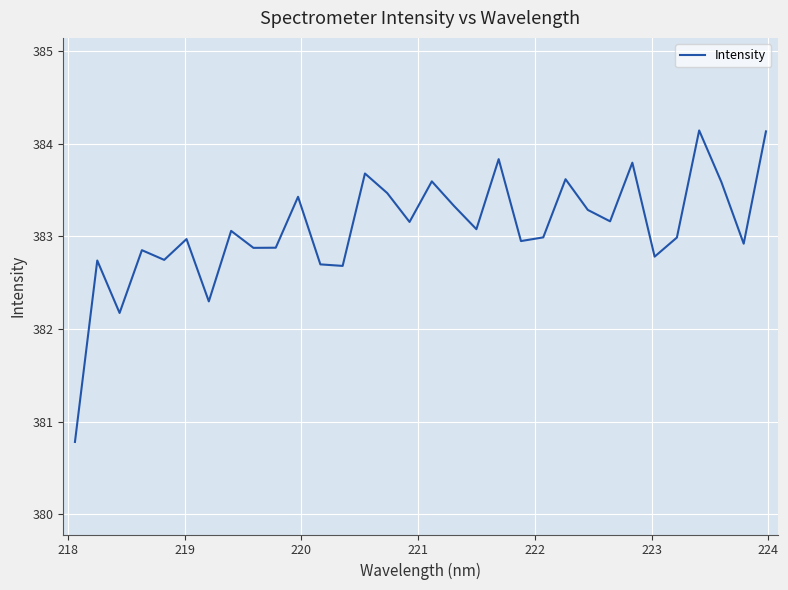

What is the difference between the maximum and minimum values?

3.4